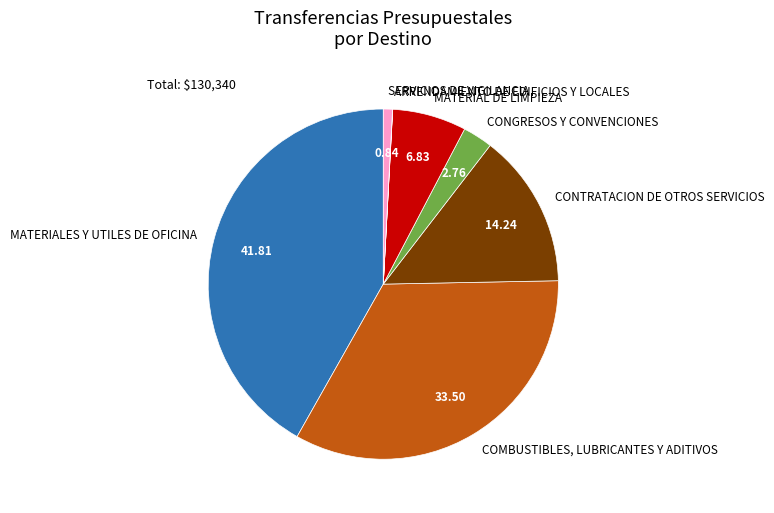

Which has a higher value, CONGRESOS Y CONVENCIONES or CONTRATACION DE OTROS SERVICIOS?

CONTRATACION DE OTROS SERVICIOS